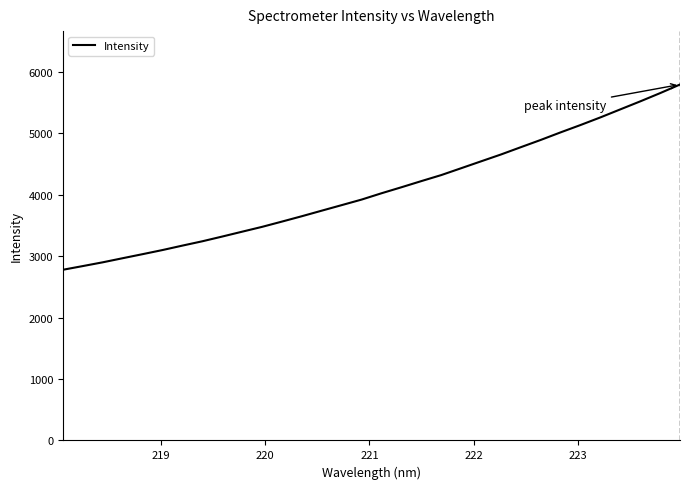

What is the smallest value displayed?

2779.4